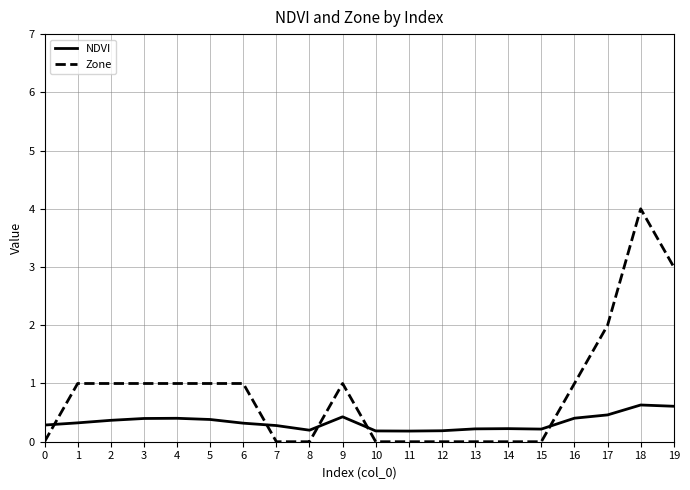

Reading left to right, what are all the values shown in this chart?

NDVI: 0.3	0.3	0.4	0.4	0.4	0.4	0.3	0.3	0.2	0.4	0.2	0.2	0.2	0.2	0.2	0.2	0.4	0.5	0.6	0.6
Zone: 0.0	1.0	1.0	1.0	1.0	1.0	1.0	0.0	0.0	1.0	0.0	0.0	0.0	0.0	0.0	0.0	1.0	2.0	4.0	3.0